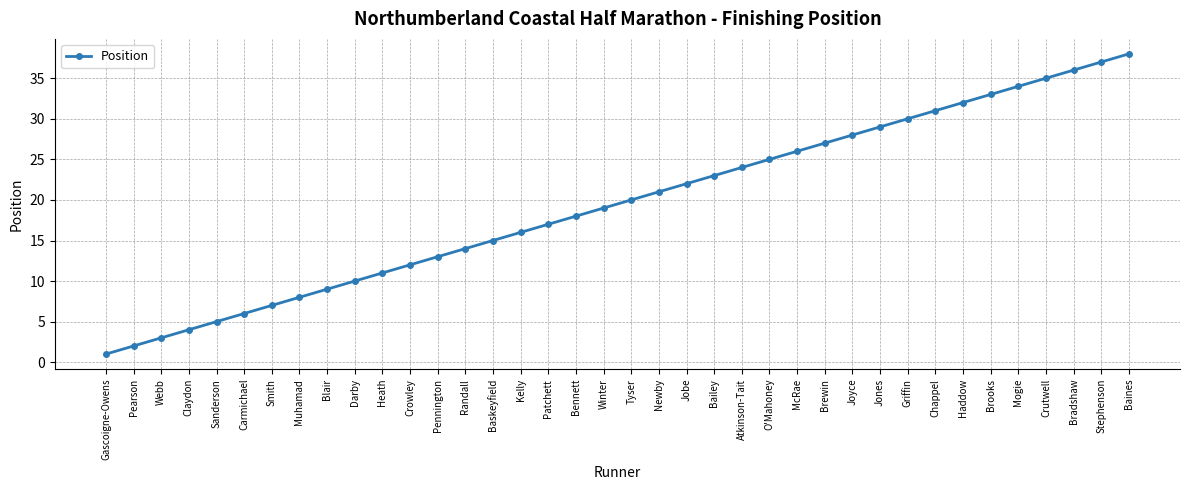

What is the greatest value displayed?

38